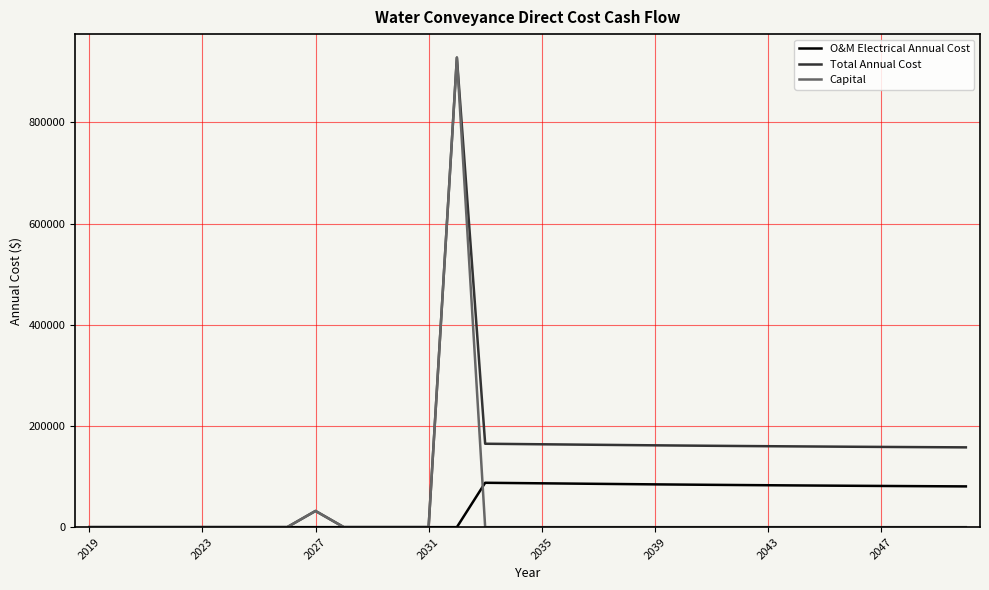

Which series has the largest total across all categories?

Total Annual Cost